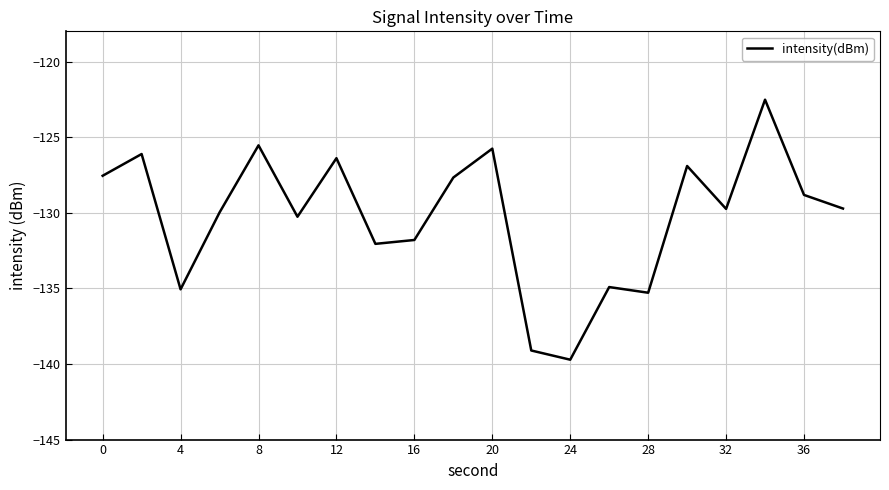

What is the minimum value shown in the chart?

-139.7